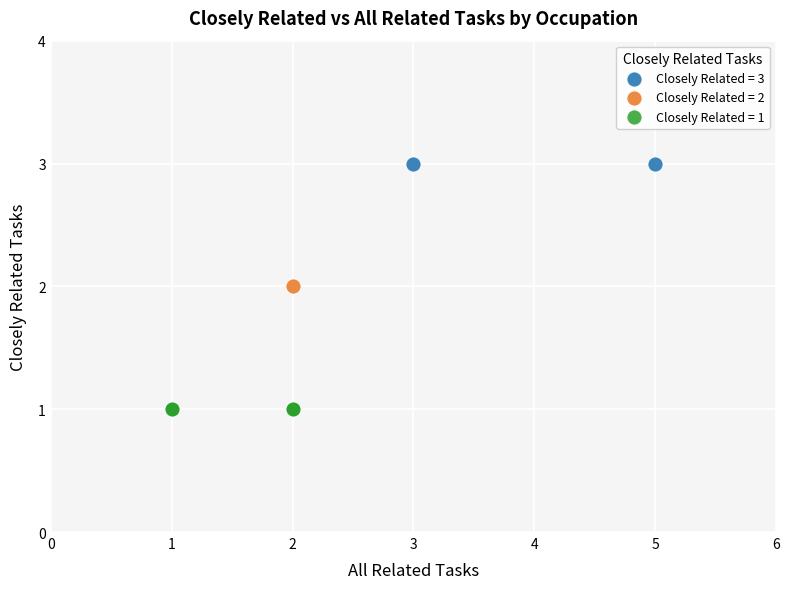

Which series reaches the minimum Y coordinate?

Closely Related = 1